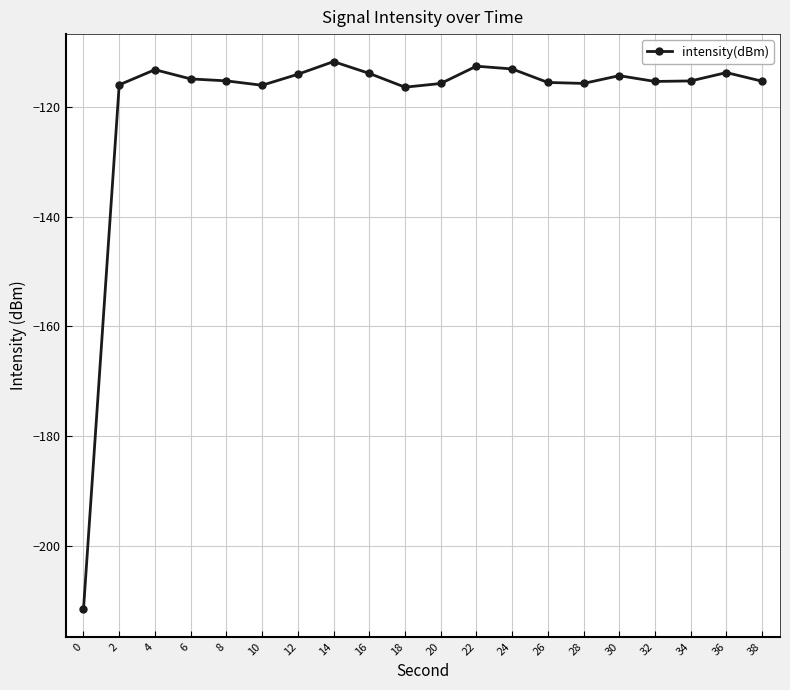

What is the average value?

-119.6